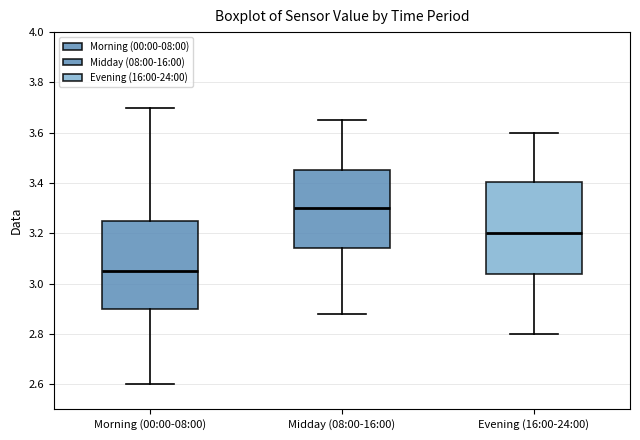

Which box has the highest median line?

Midday (08:00-16:00)